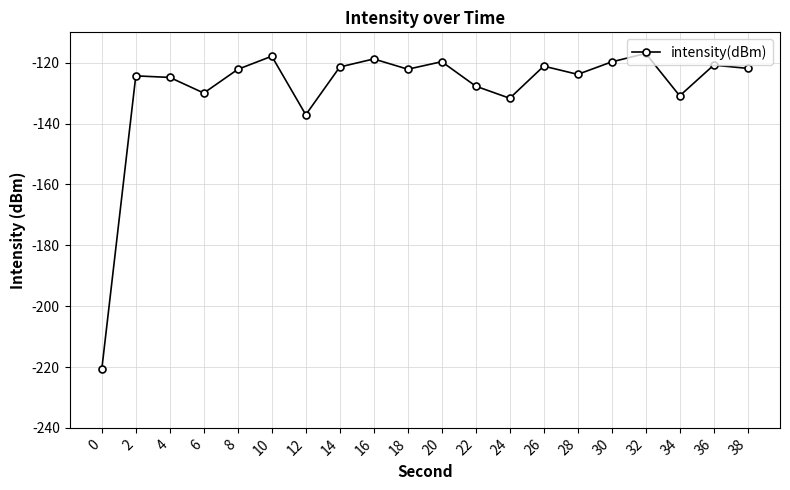

What is the sum of all values?

-2573.2